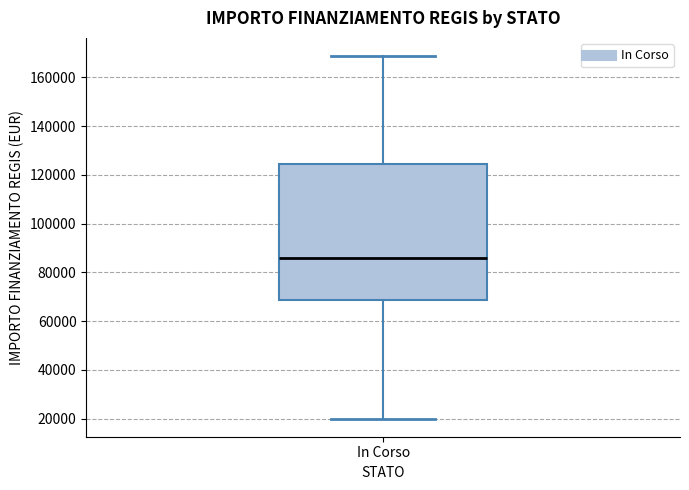

Read this box plot against the y-axis: the position of the median line, the range covered by the box, and the ends of both whiskers. The values are not printed on the chart, so give them approximately, as read against the axis.

median 86000, box 68000 to 124000, whiskers 20000 to 168000